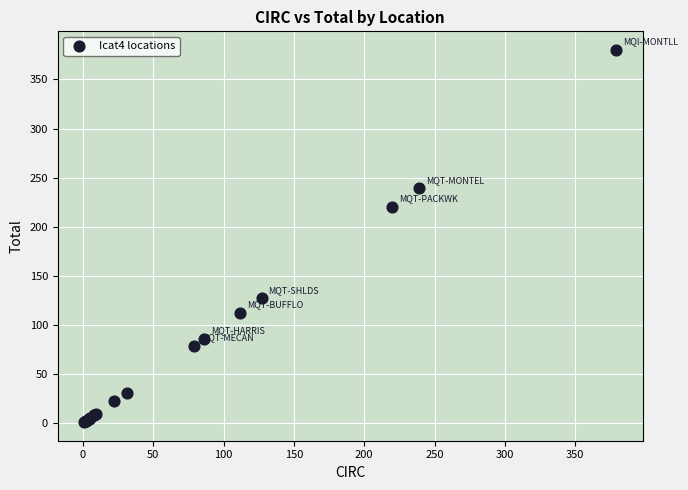

What Y value in the scatter plot is closest to 190?

220